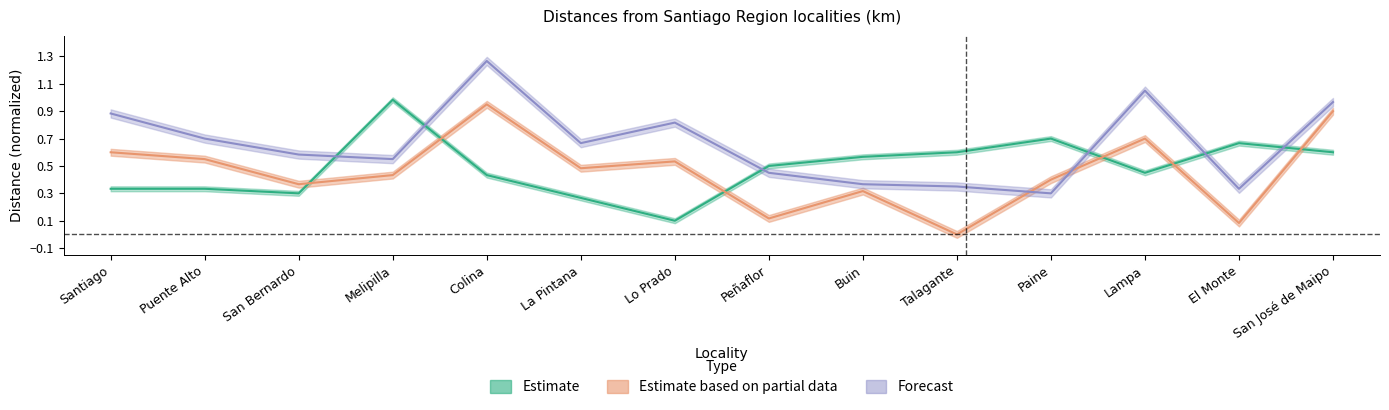

What are all the series names shown in the legend?

Estimate, Estimate based on partial data, Forecast